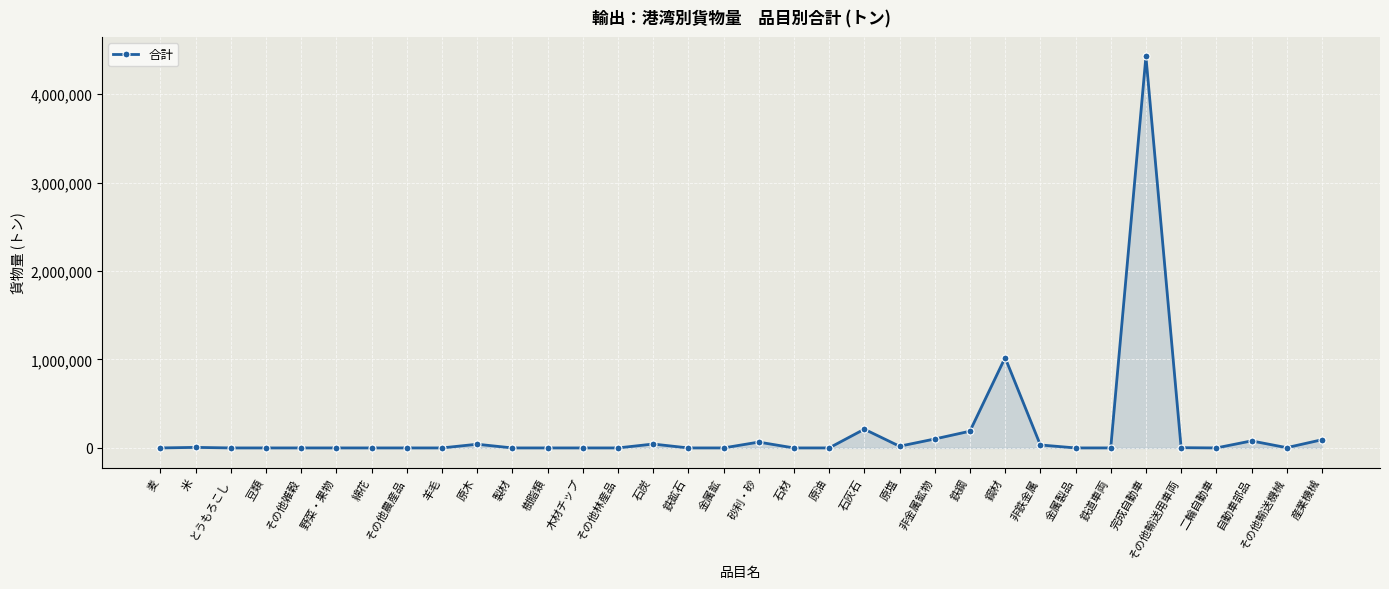

The value at とうもろこし is -3000838. True or false?

False